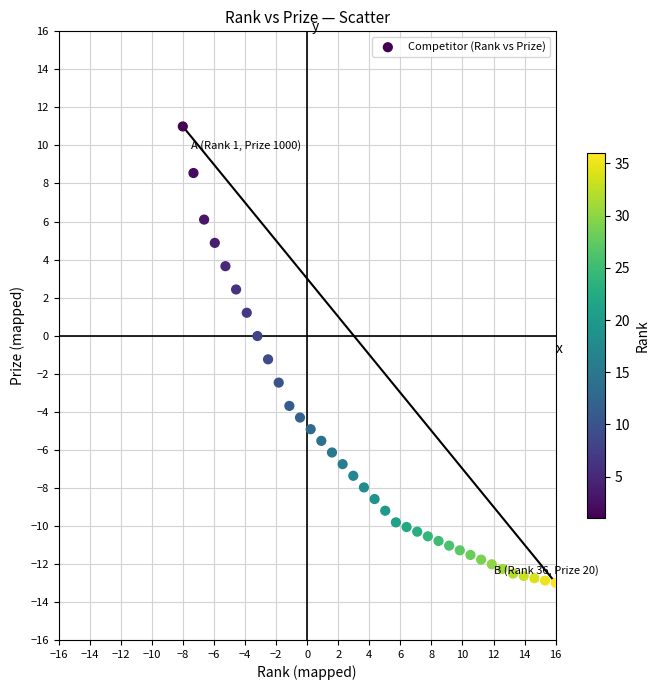

What is the range of X values (max minus min)?

24.0